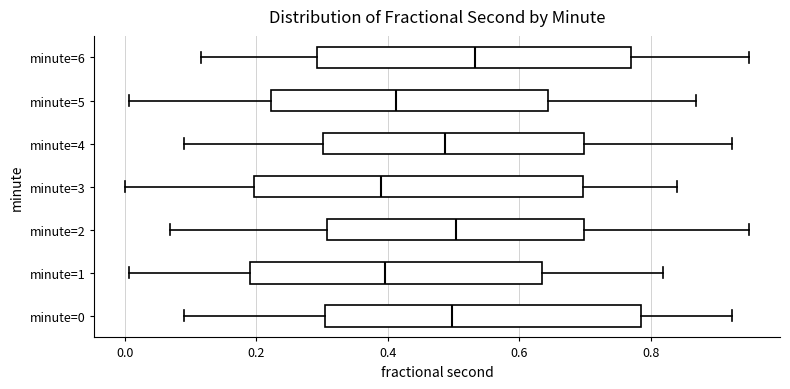

Where does the median line of the box for minute=3 sit on the x-axis? The values are not printed on the chart, so give them approximately, as read against the axis.

0.38